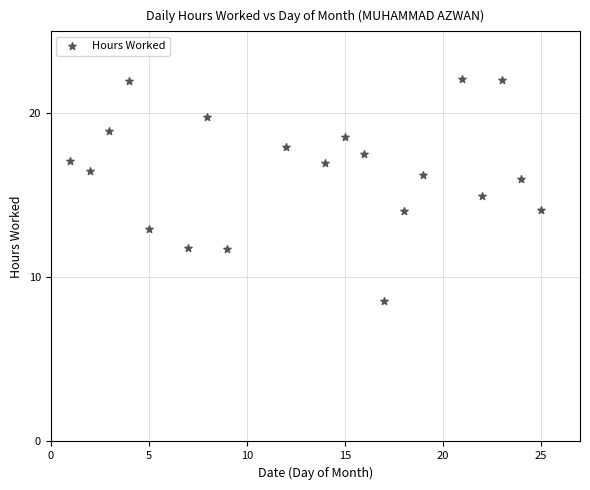

What is the range of Y values (max minus min)?

13.5